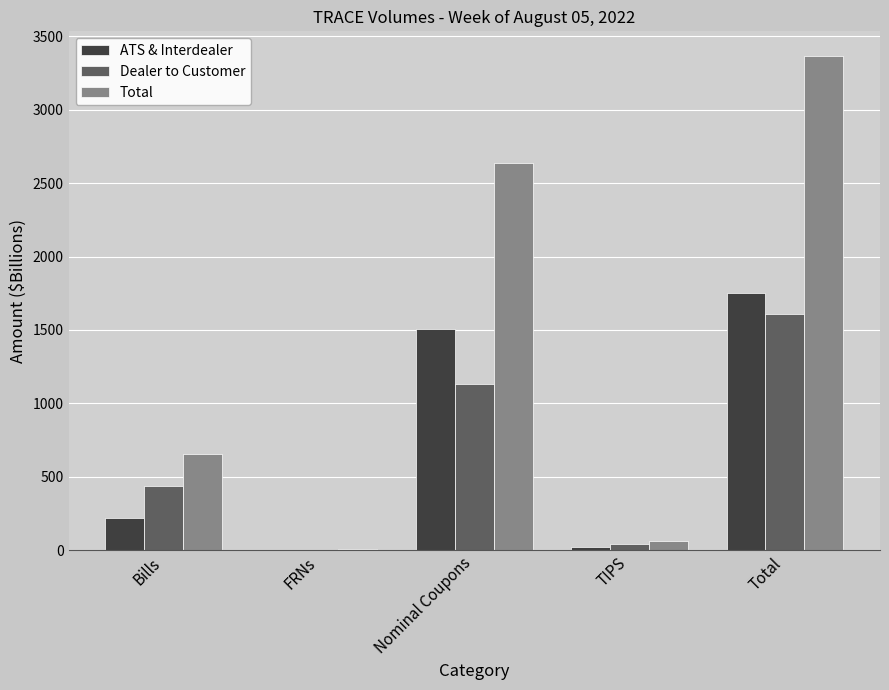

What is the sum of all Dealer to Customer values?

3223.9